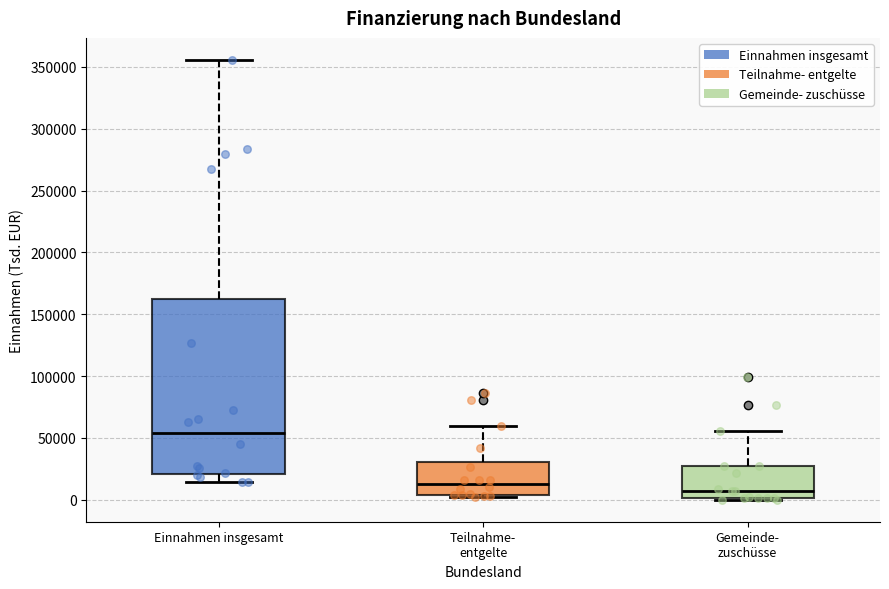

Which box has the lowest median line?

Gemeinde- zuschüsse